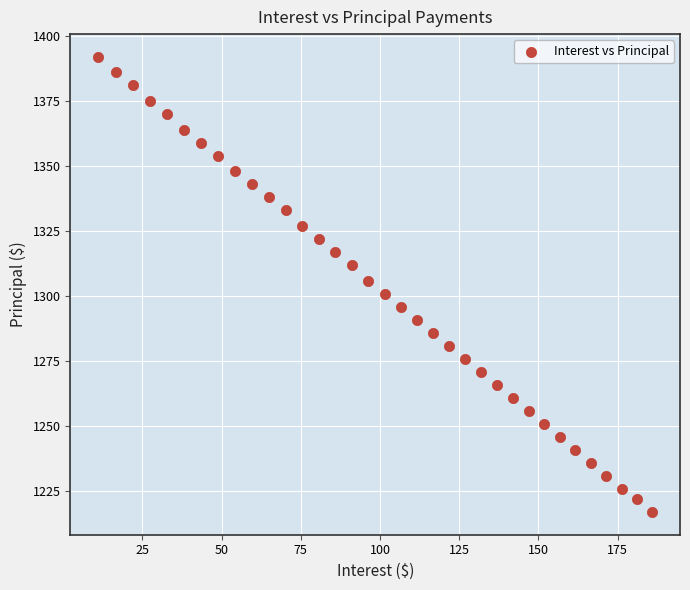

What is the range of Y values (max minus min)?

175